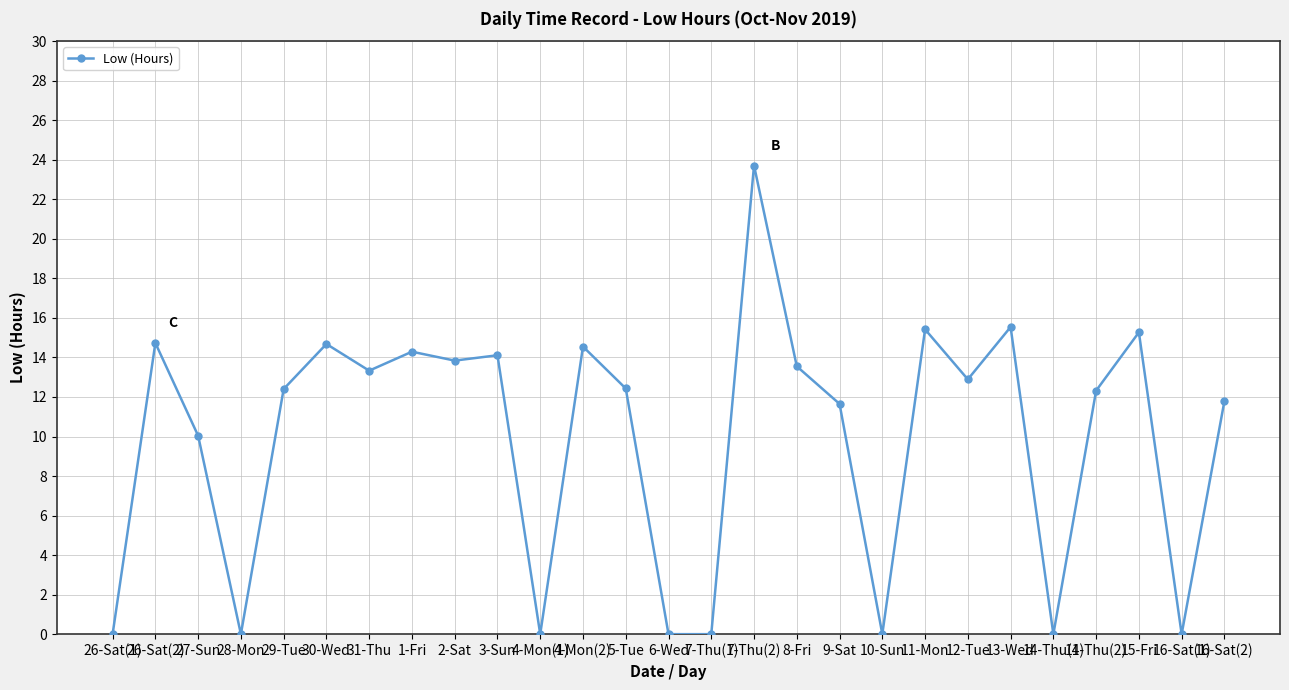

What is the change in value from 30-Wed to 1-Fri?

-0.4